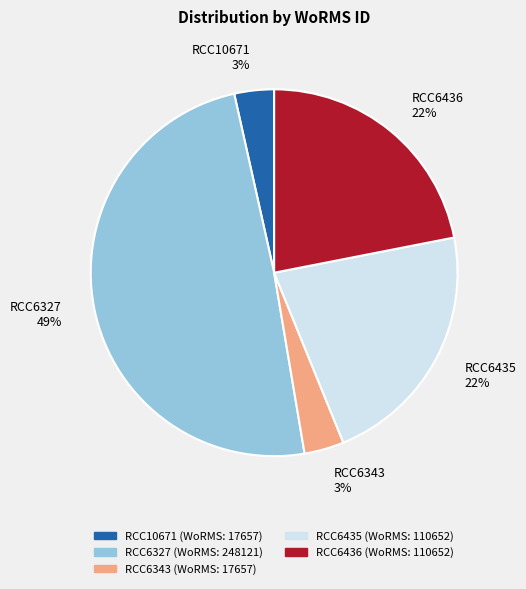

To the nearest percent, what percentage of the pie is RCC6435 22%?

22%